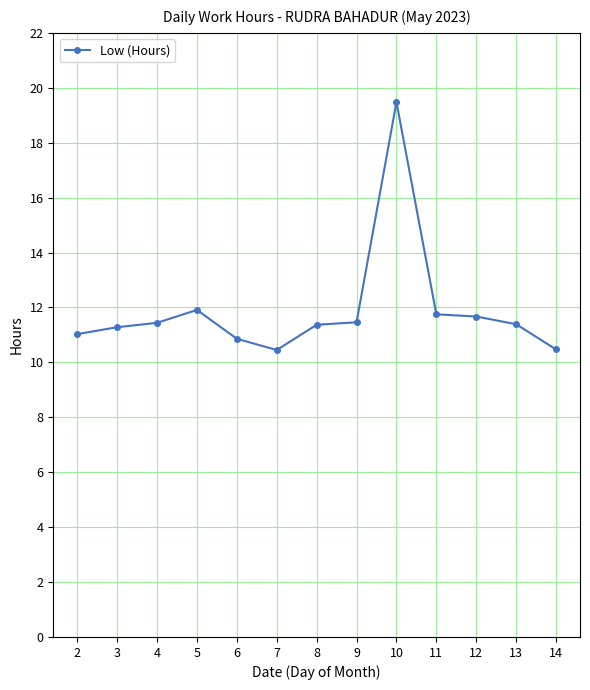

True or false: the data shows 16.7 at 6.

False